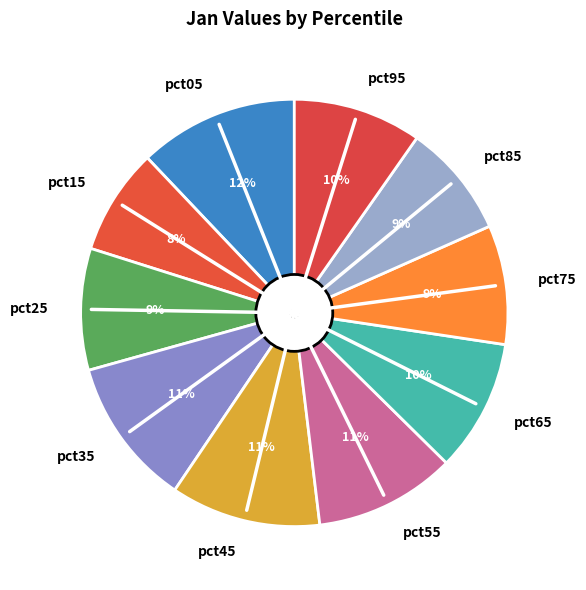

Does pct35 account for over 50% of the chart?

No